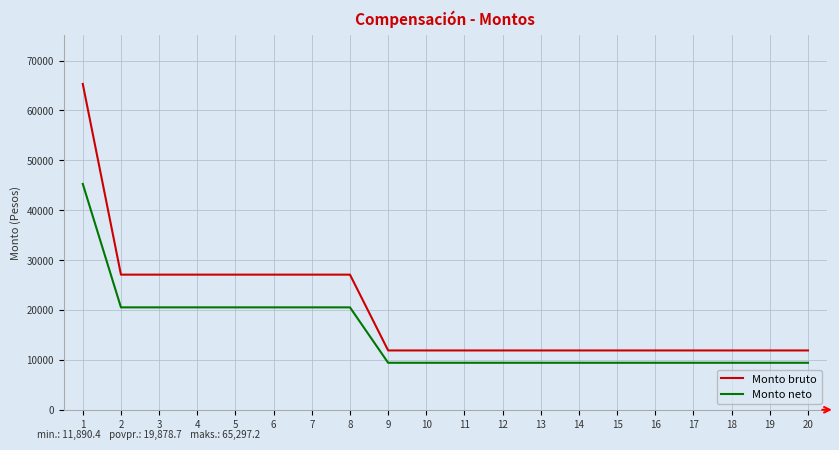

What is the difference between the Monto neto values at 2 and 13?

11106.0